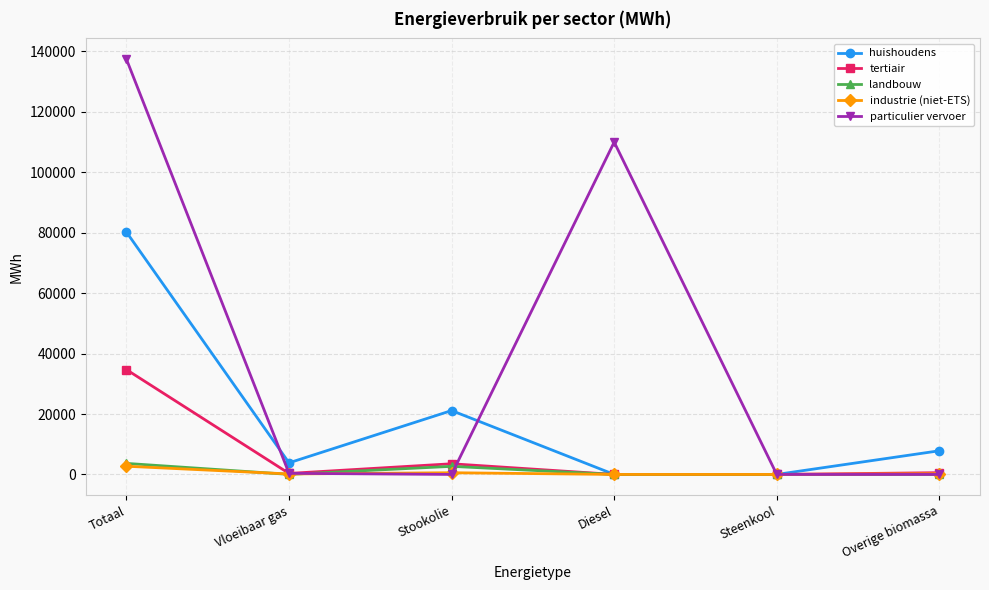

How many interior local peaks does the particulier vervoer series have?

1